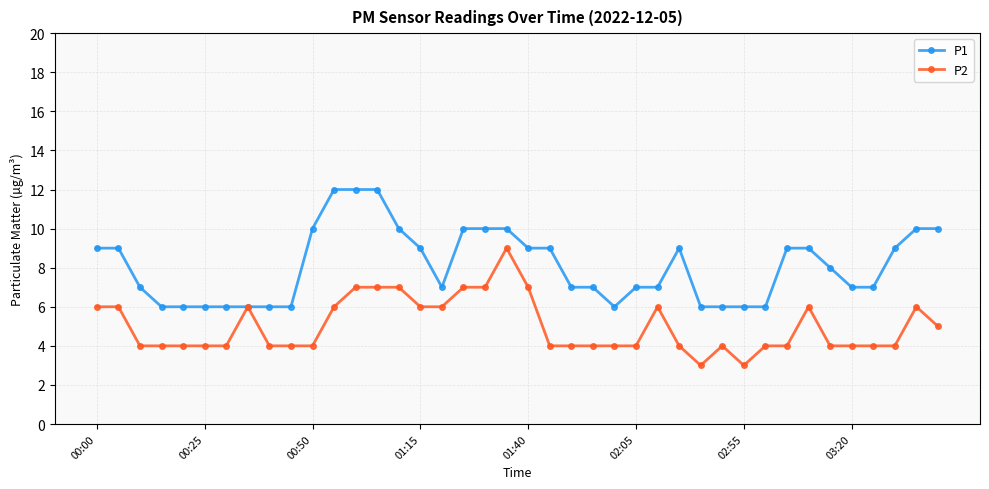

Reading left to right, list all the values displayed in this chart.

P1: 9	9	7	6	6	6	6	6	6	6	10	12	12	12	10	9	7	10	10	10	9	9	7	7	6	7	7	9	6	6	6	6	9	9	8	7	7	9	10	10
P2: 6	6	4	4	4	4	4	6	4	4	4	6	7	7	7	6	6	7	7	9	7	4	4	4	4	4	6	4	3	4	3	4	4	6	4	4	4	4	6	5